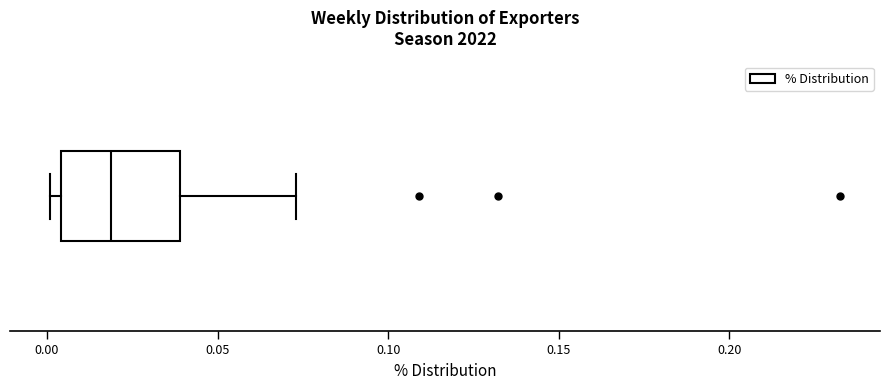

Where does the right whisker of the box end on the x-axis? The values are not printed on the chart, so give them approximately, as read against the axis.

0.075